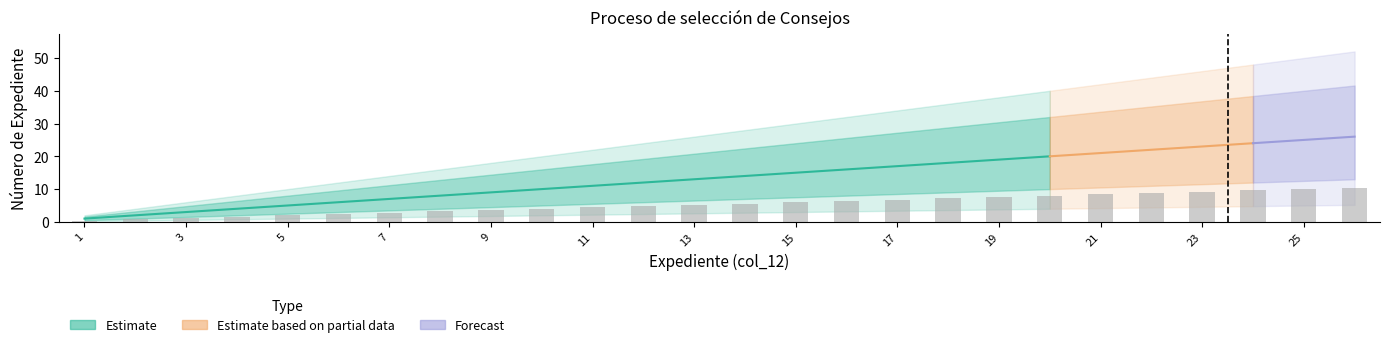

Is the value of Estimate_low at 6 greater than the value of Estimate_high at 13?

No